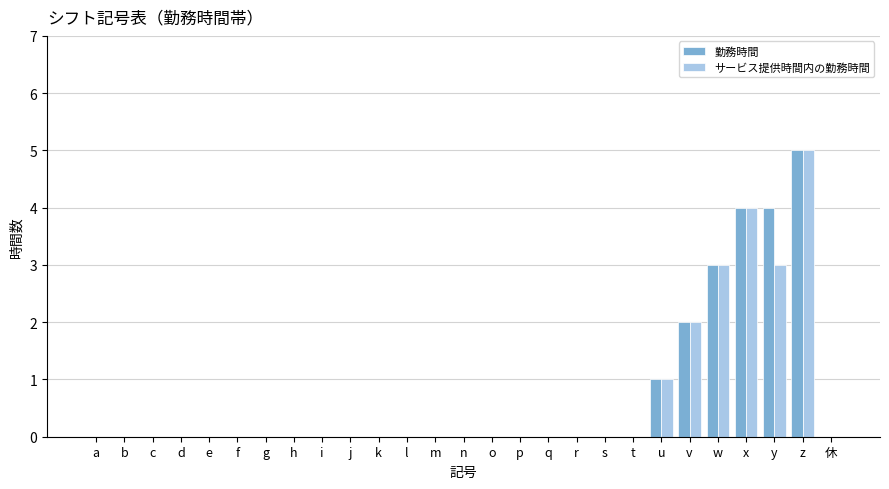

What is the approximate value of サービス提供時間内の勤務時間 at v?

2